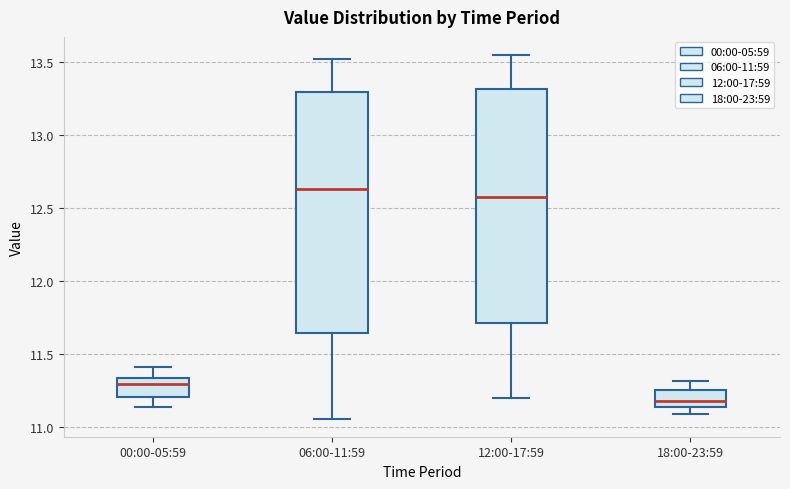

Reading left to right, transcribe this box plot: for each box, give where its median line is, the range the box spans, and where its two whiskers end, as read against the y-axis. The values are not printed on the chart, so give them approximately, as read against the axis.

00:00-05:59: median 11.30, box 11.20 to 11.35, whiskers 11.15 to 11.40
06:00-11:59: median 12.65, box 11.65 to 13.30, whiskers 11.05 to 13.50
12:00-17:59: median 12.60, box 11.70 to 13.30, whiskers 11.20 to 13.55
18:00-23:59: median 11.20, box 11.15 to 11.25, whiskers 11.10 to 11.30